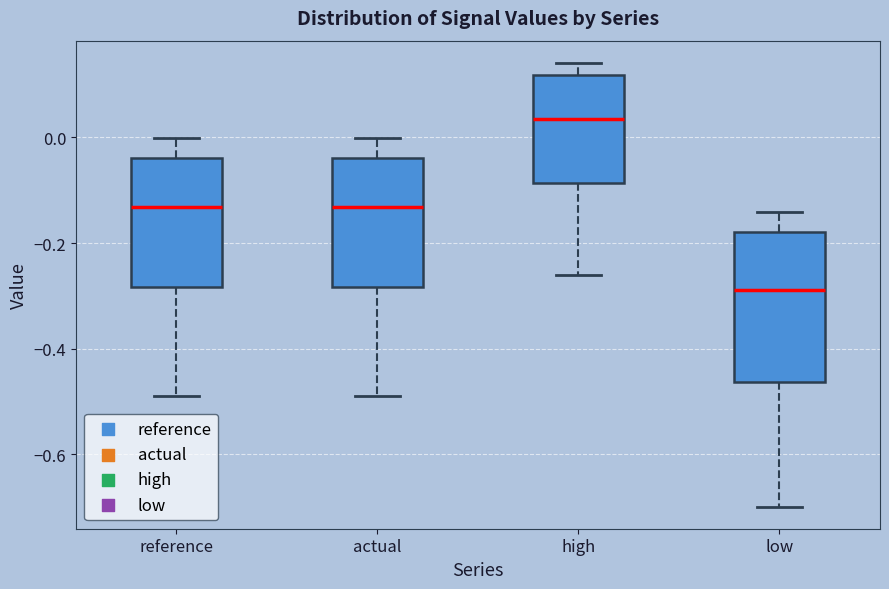

Which box is the tallest, from its lower edge to its upper edge?

low